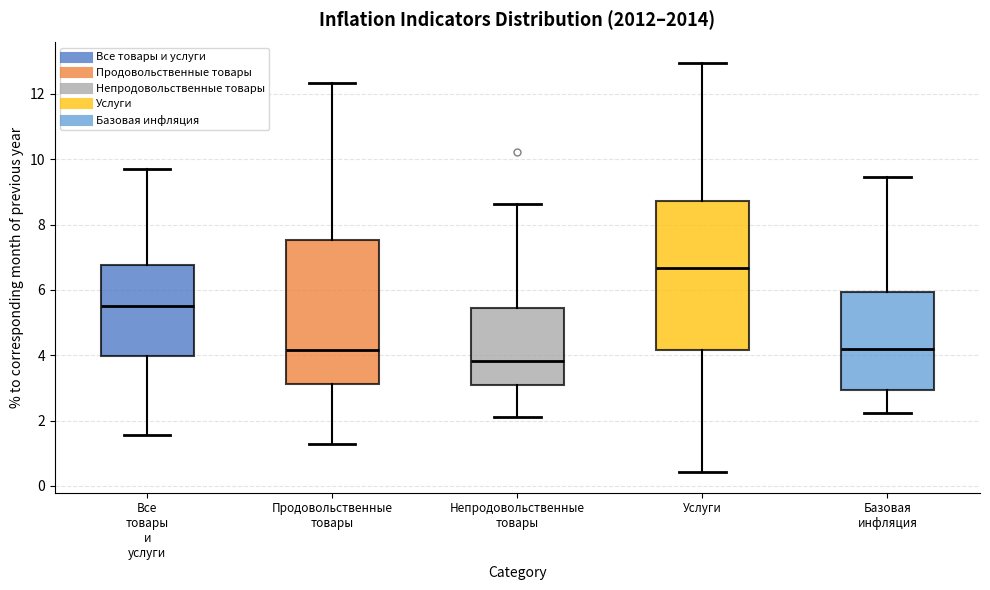

Where does the upper whisker of the box for Услуги end on the y-axis? The values are not printed on the chart, so give them approximately, as read against the axis.

13.0